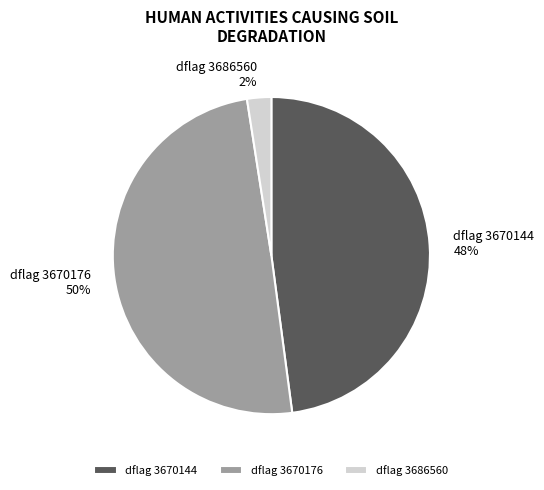

To the nearest percent, what is the average slice percentage?

33%